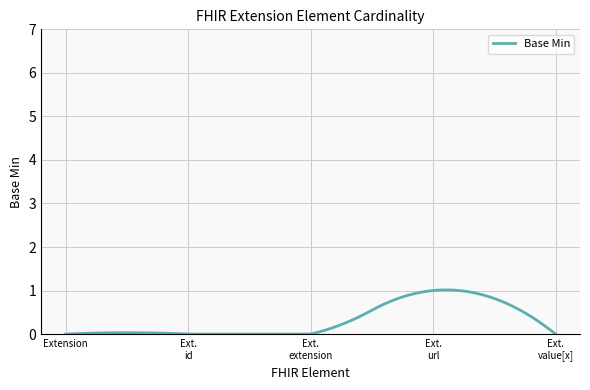

What is the difference between the maximum and minimum values?

1.0